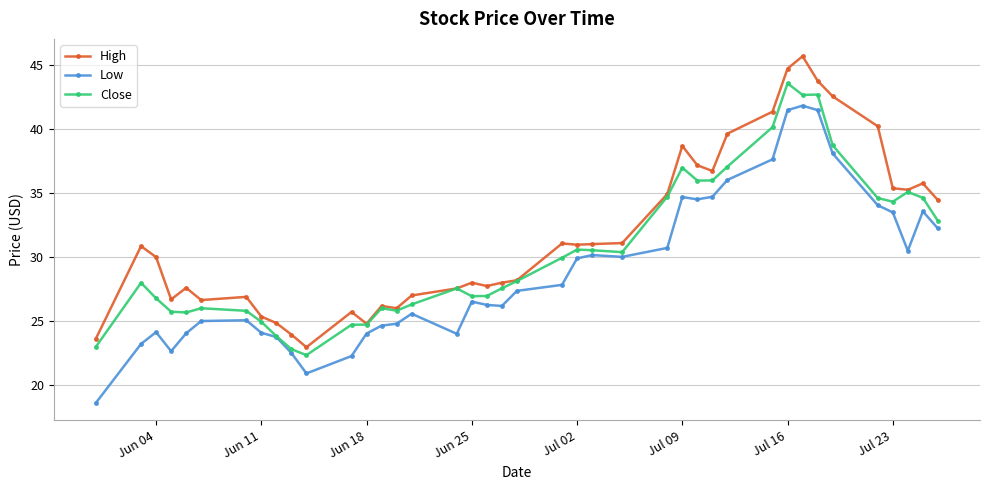

True or false: Low has more than 2 points higher than both neighbors.

True